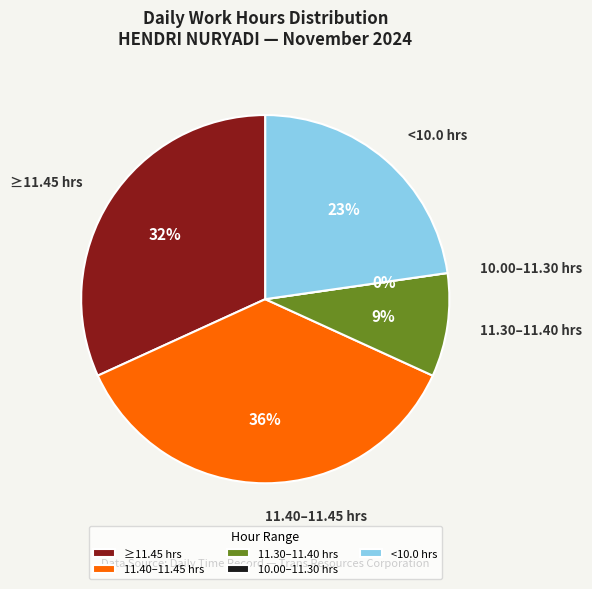

Is there any slice that represents more than half of the pie?

No